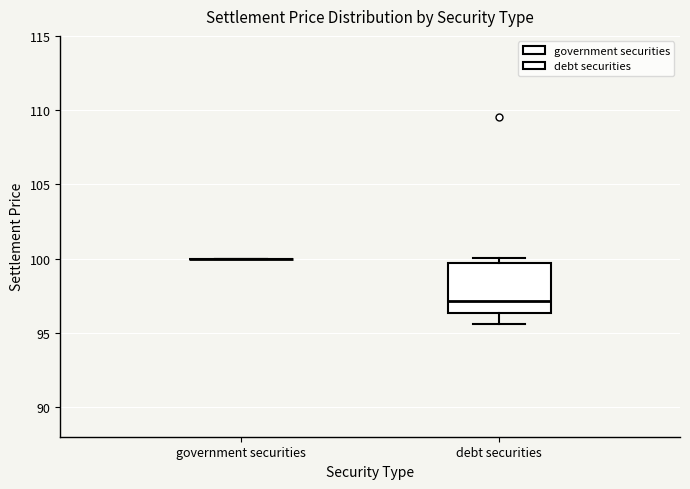

Where does the lower whisker of the box for debt securities end on the y-axis? The values are not printed on the chart, so give them approximately, as read against the axis.

95.5